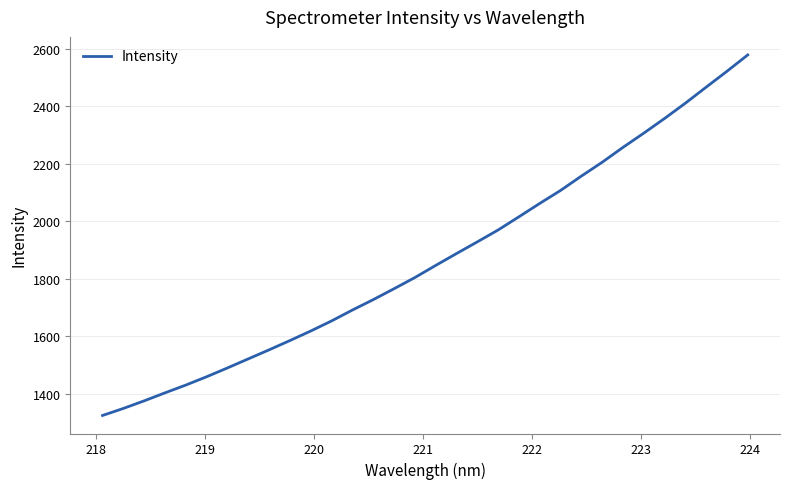

How many lines are shown in the chart?

1